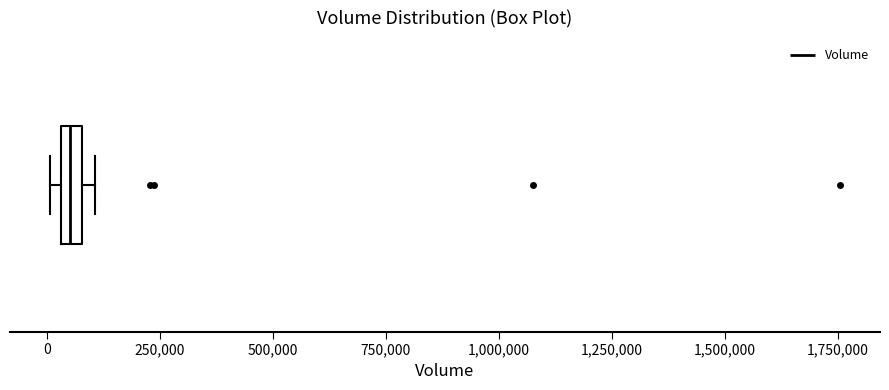

Where is the right edge of the box on the x-axis? The values are not printed on the chart, so give them approximately, as read against the axis.

100000